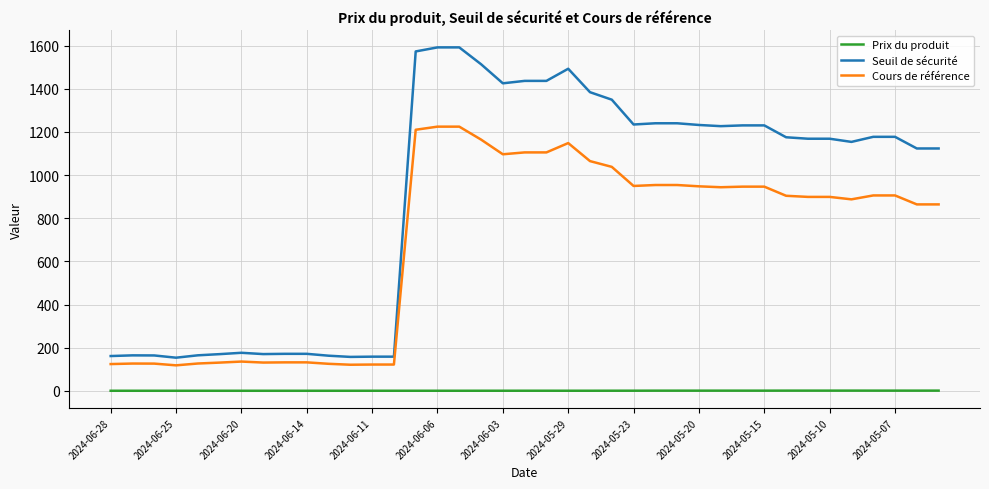

What is the maximum value shown in the chart?

1591.7